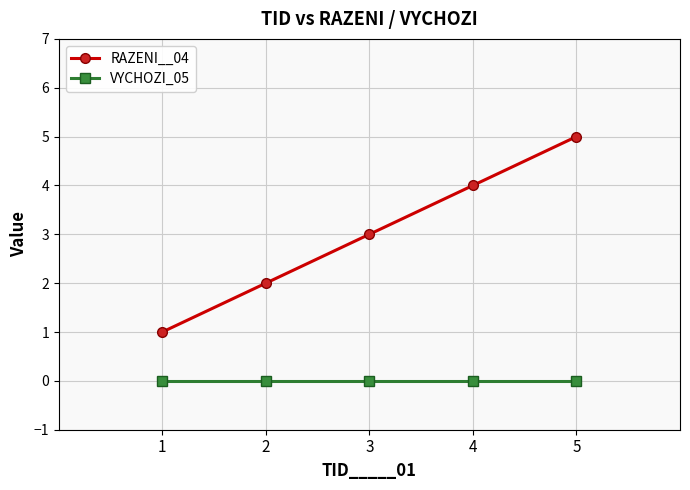

Reading right to left, transcribe all the data shown in this chart.

RAZENI__04: 5	4	3	2	1
VYCHOZI_05: 0	0	0	0	0